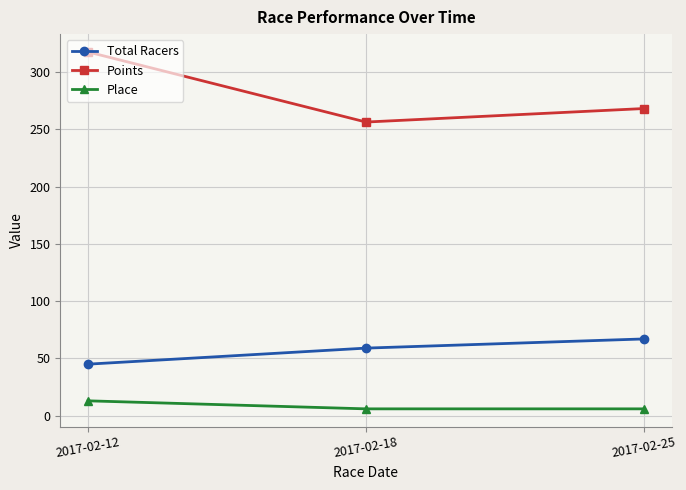

What is the approximate value of Points at 2017-02-12?

317.4